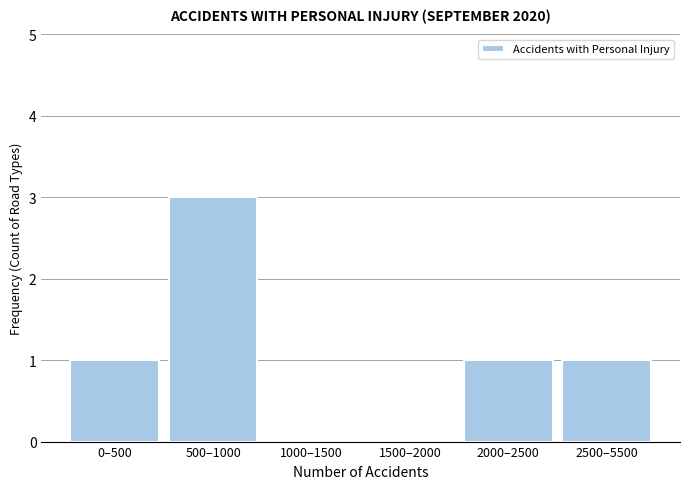

Reading right to left, list all the values displayed in this chart.

2500–5500=1	2000–2500=1	1500–2000=0	1000–1500=0	500–1000=3	0–500=1